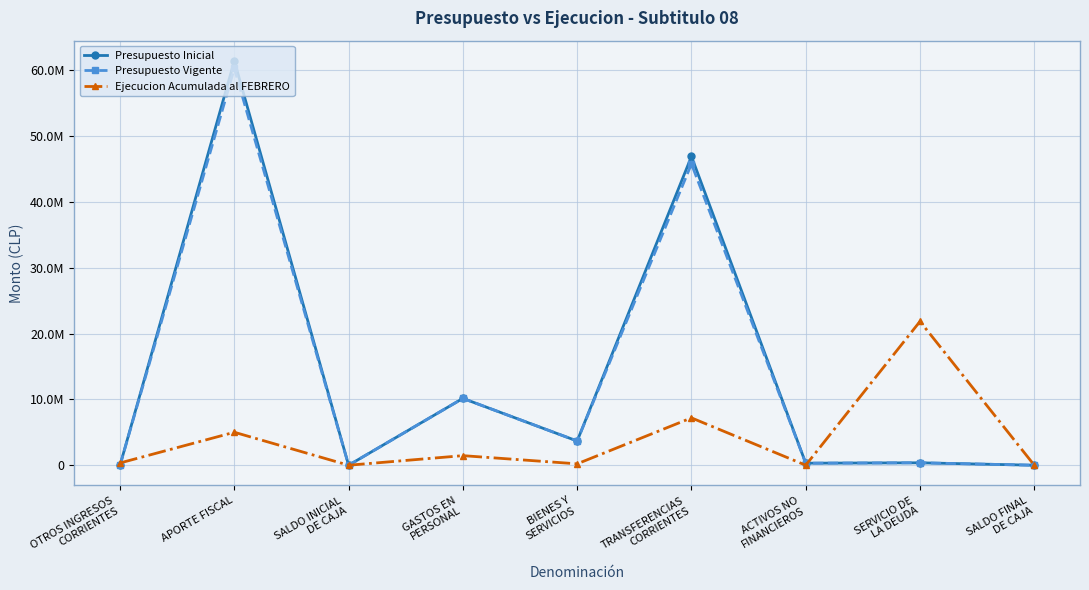

Does the chart have visible grid lines?

Yes